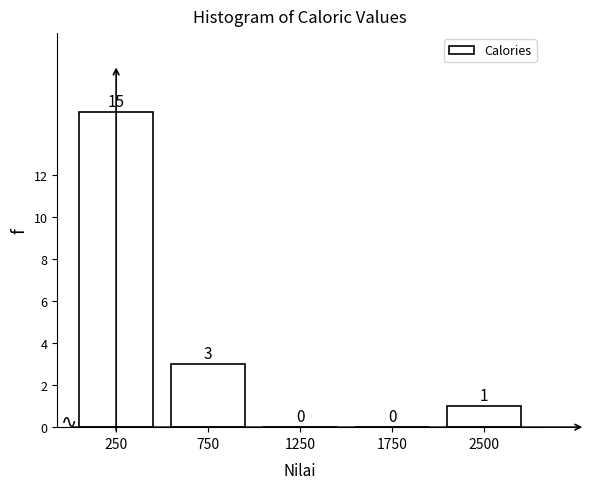

Reading left to right, list all the values displayed in this chart.

250=15	750=3	1250=0	1750=0	2500=1